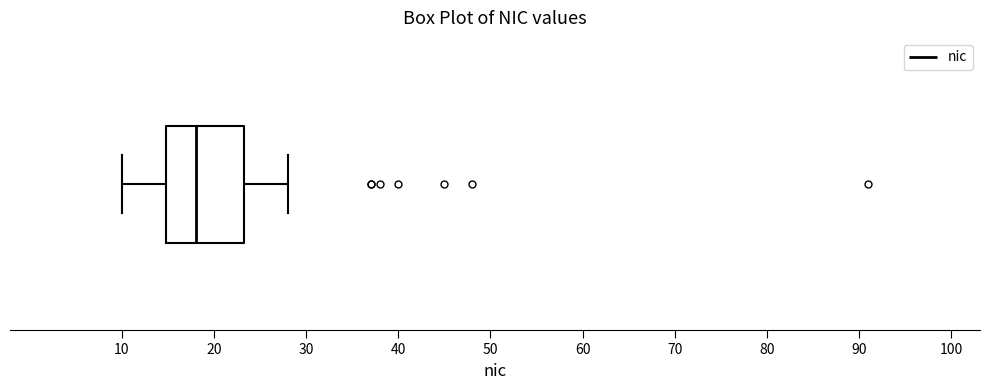

Read this box plot against the x-axis: the position of the median line, the range covered by the box, and the ends of both whiskers. The values are not printed on the chart, so give them approximately, as read against the axis.

median 18, box 15 to 23, whiskers 10 to 28